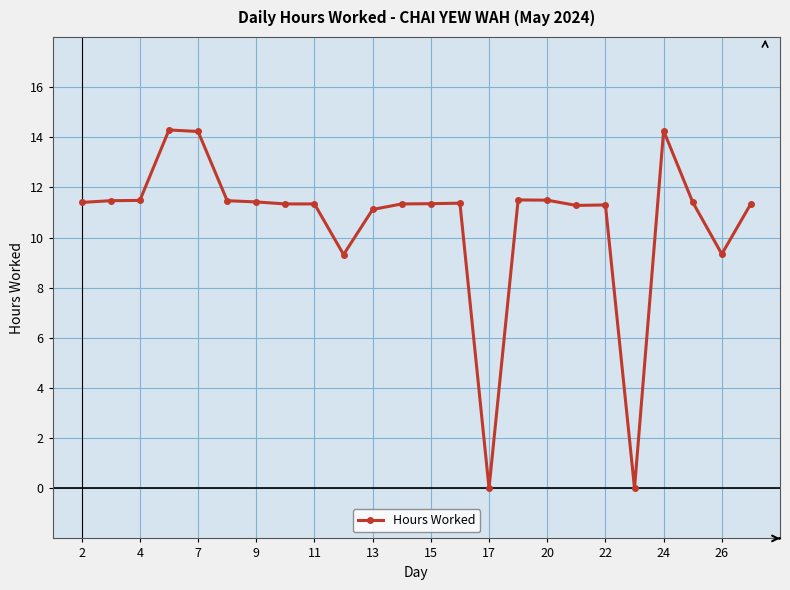

True or false: there are more than 2 points higher than both neighbors.

True